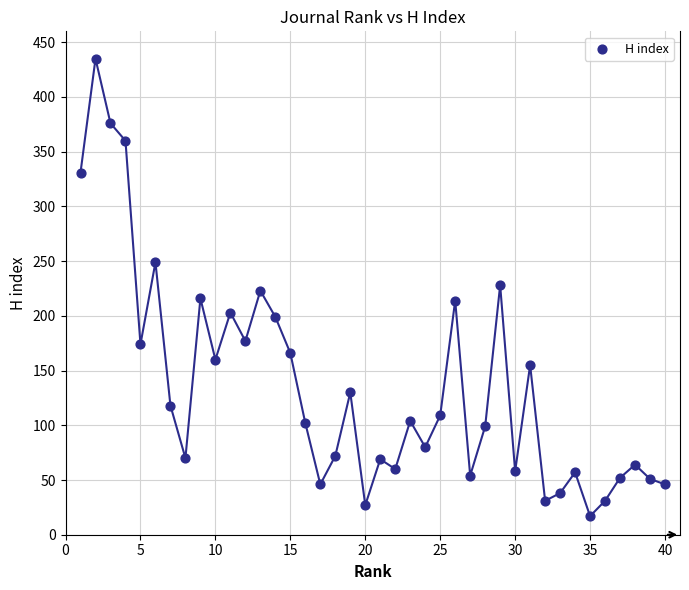

What is the range of X values (max minus min)?

39